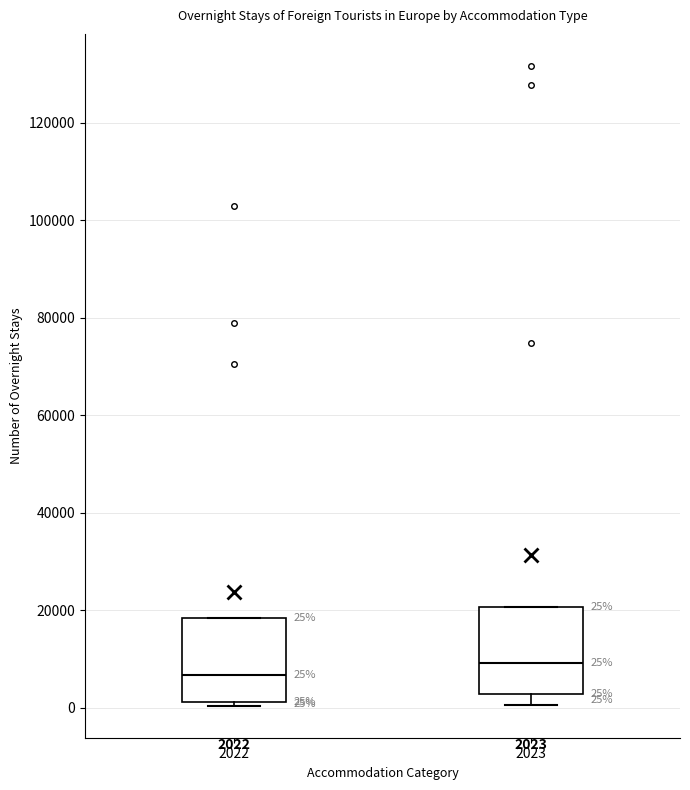

Which box's median line is the highest?

2023